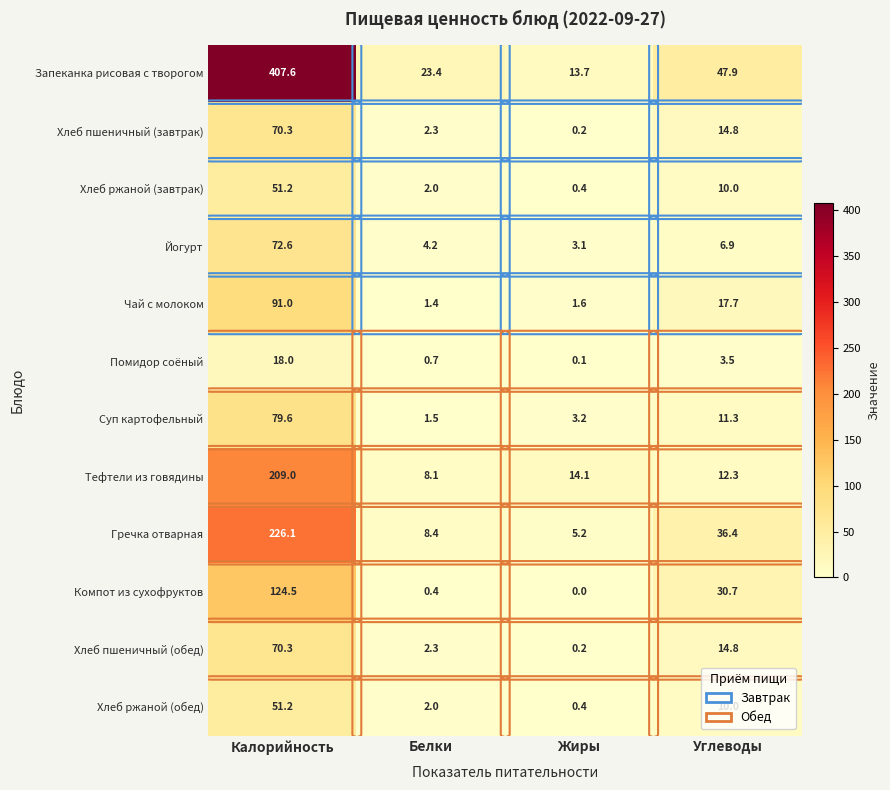

What is the total value across all series at Белки?

56.7